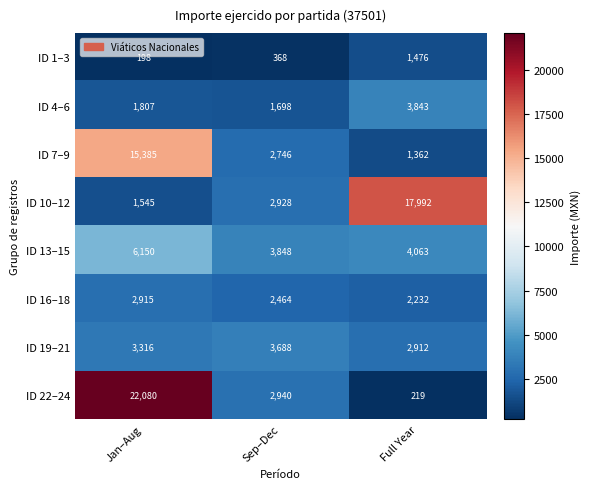

What is the difference between the highest and lowest values at Jan–Aug?

21882